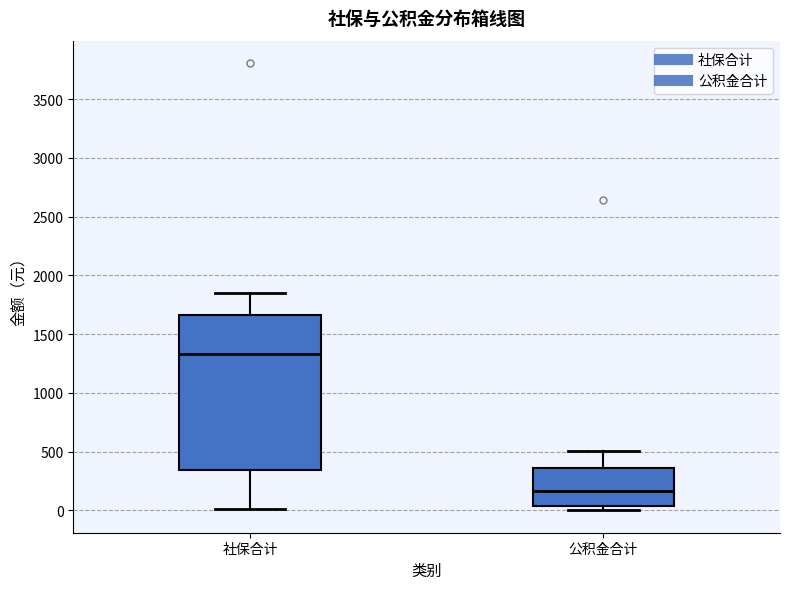

Reading left to right, read every box against the y-axis: the position of its median line, the range the box covers, and the ends of its whiskers. The values are not printed on the chart, so give them approximately, as read against the axis.

社保合计: median 1350, box 350 to 1650, whiskers 0 to 1850
公积金合计: median 150, box 50 to 350, whiskers 0 to 500